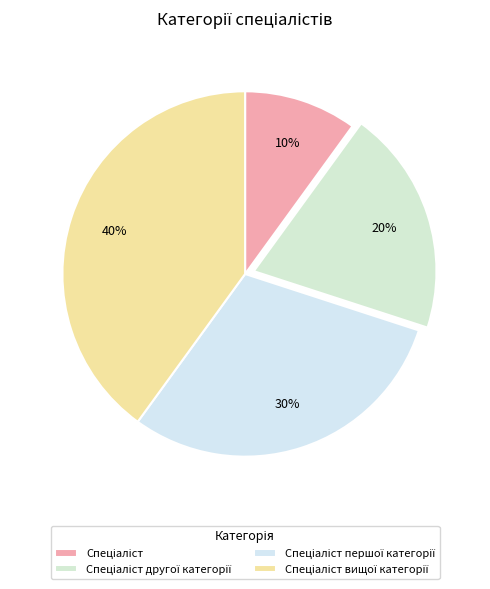

To the nearest percent, what percentage of the pie is Спеціаліст вищої категорії?

40%